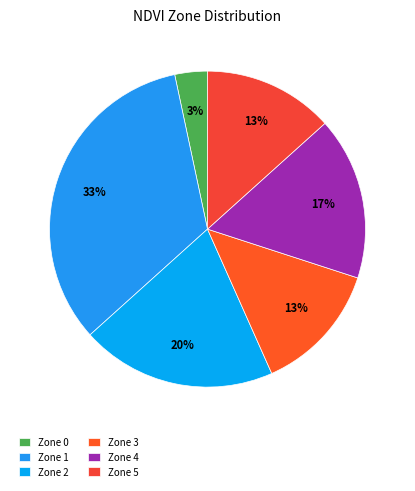

Rank the categories by value from lowest to highest.

Zone 0, Zone 3, Zone 5, Zone 4, Zone 2, Zone 1